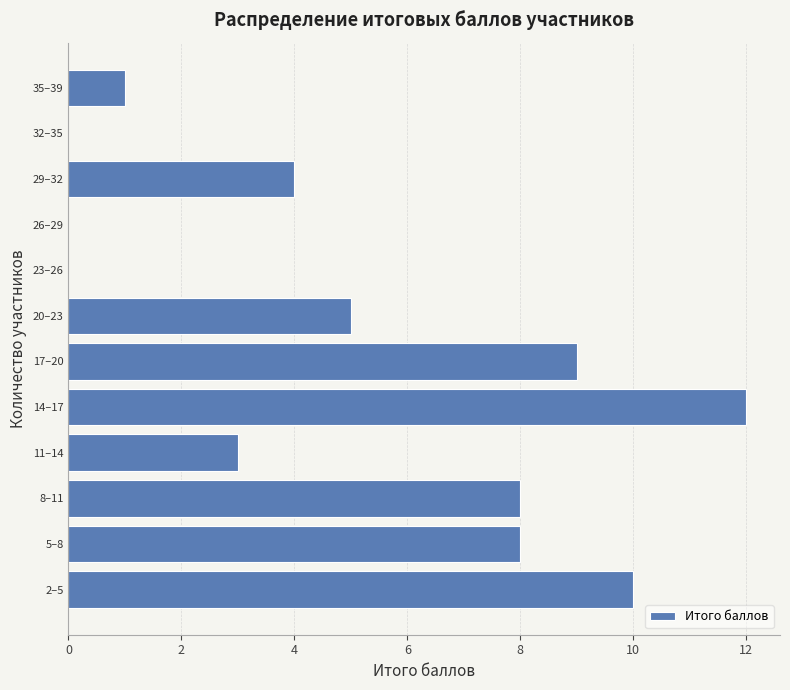

Reading bottom to top, list all the values displayed in this chart.

2–5=10	5–8=8	8–11=8	11–14=3	14–17=12	17–20=9	20–23=5	23–26=0	26–29=0	29–32=4	32–35=0	35–39=1